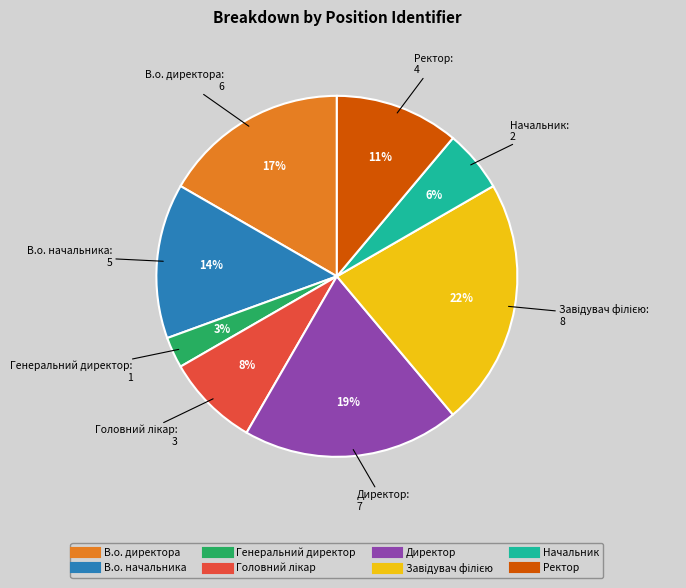

To the nearest percent, what is the average slice percentage?

12%